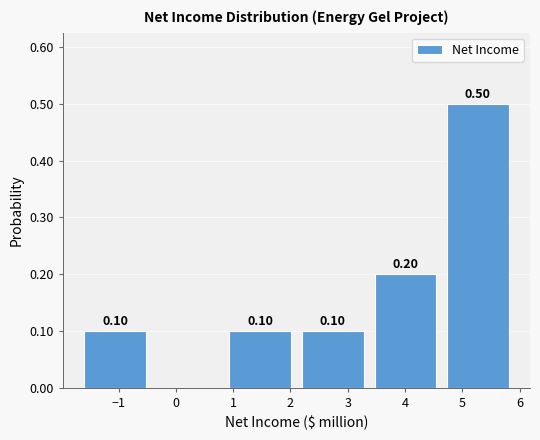

Over which range of the x-axis is the bar tallest?

4.7 to 6.0